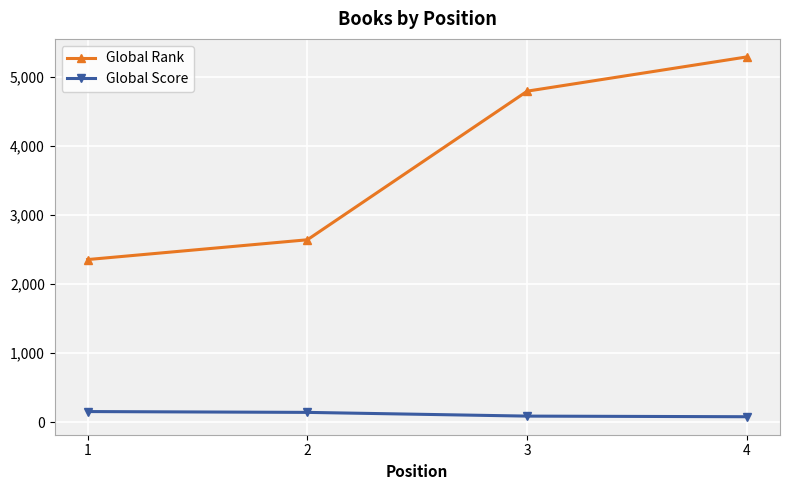

At which category is the sum across all series the highest?

4